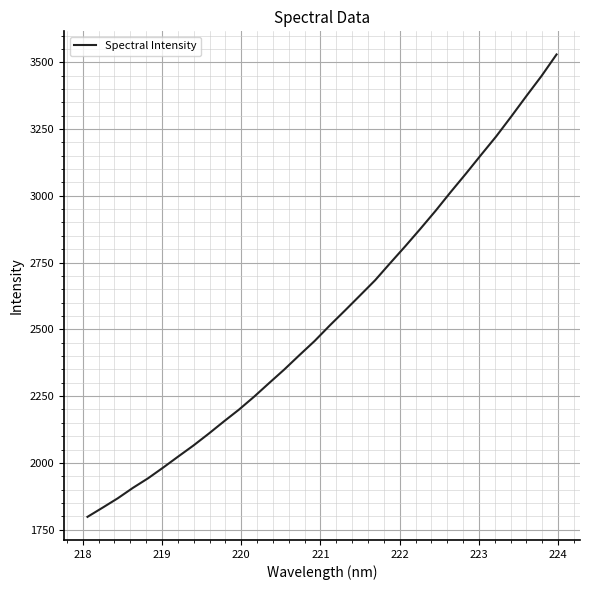

What is the smallest value displayed?

1797.9